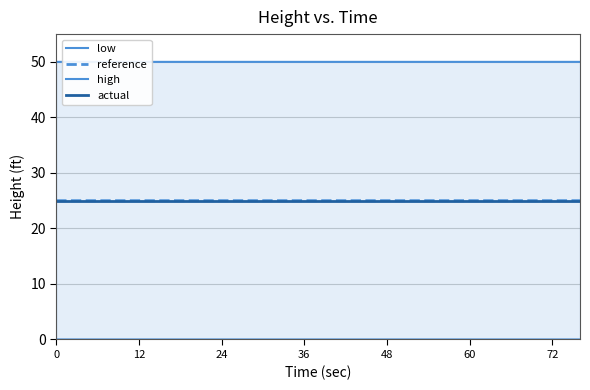

Reading left to right, what are all the values shown in this chart?

low: 0.0	0.0	0.0	0.0	0.0	0.0	0.0	0.0	0.0	0.0	0.0	0.0	0.0	0.0	0.0	0.0	0.0	0.0	0.0	0.0
reference: 25.0	25.0	25.0	25.0	25.0	25.0	25.0	25.0	25.0	25.0	25.0	25.0	25.0	25.0	25.0	25.0	25.0	25.0	25.0	25.0
high: 50.0	50.0	50.0	50.0	50.0	50.0	50.0	50.0	50.0	50.0	50.0	50.0	50.0	50.0	50.0	50.0	50.0	50.0	50.0	50.0
actual: 25.0	25.0	25.0	25.0	25.0	25.0	25.0	25.0	25.0	25.0	25.0	25.0	25.0	25.0	25.0	25.0	25.0	25.0	25.0	25.0